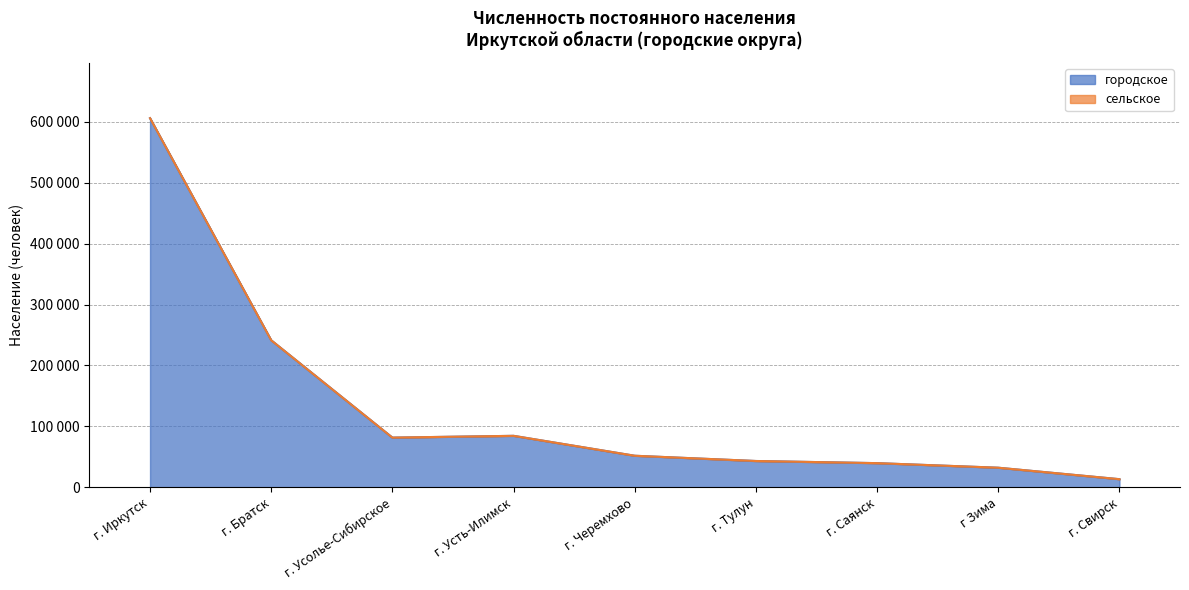

What is the average value?

132462